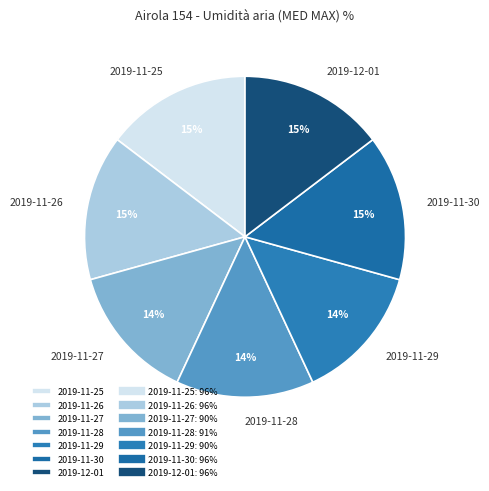

Do 2019-11-28 and 2019-11-30 together represent more than half of the pie?

No